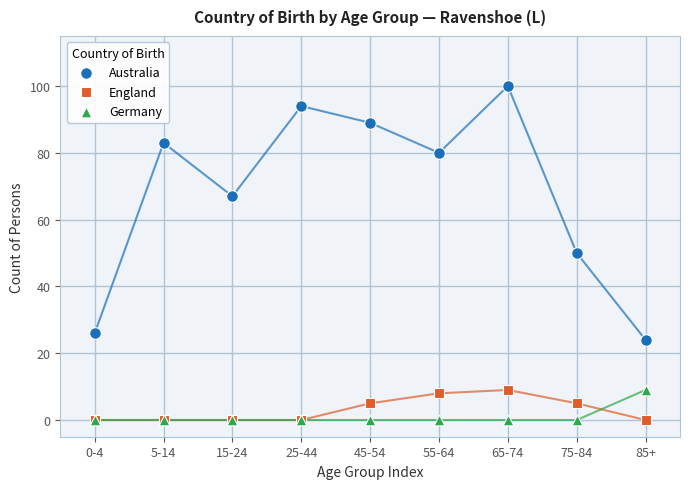

In the Australia series, what Y value is closest to 62?

67